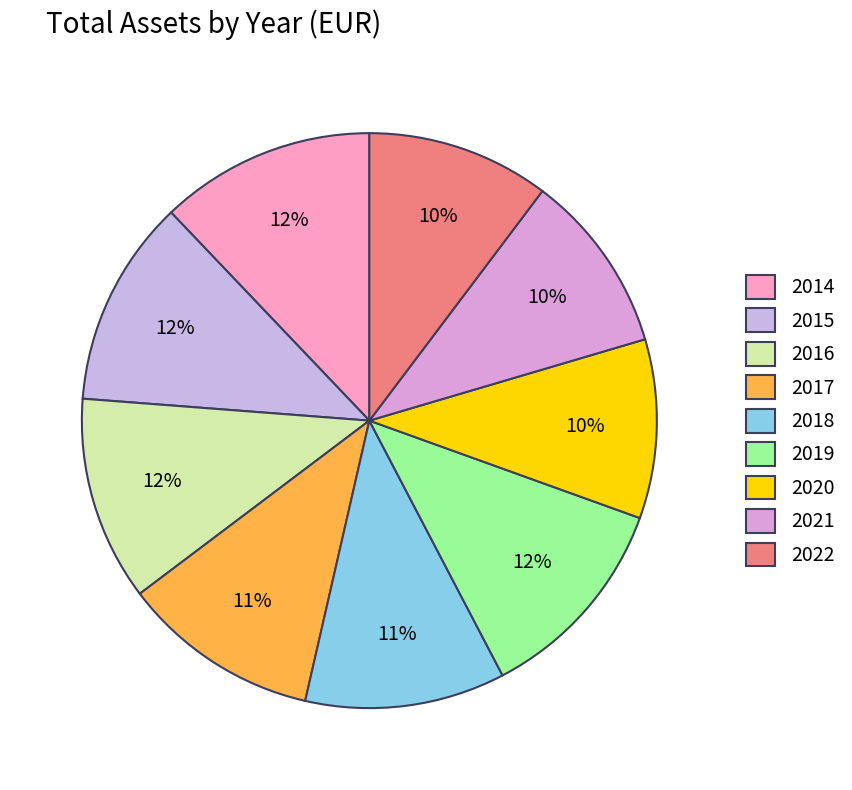

How many slices are in this pie chart?

9